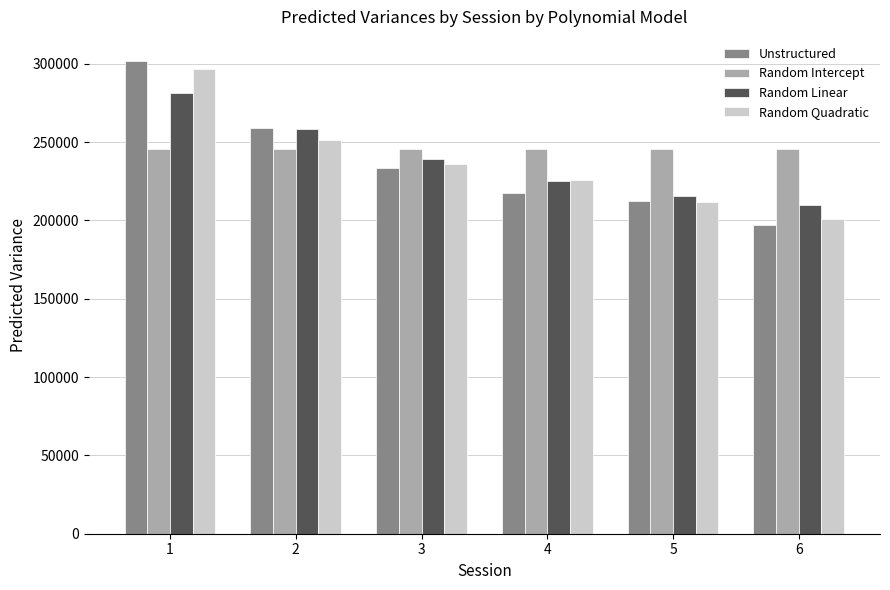

What is the maximum value shown in the chart?

301985